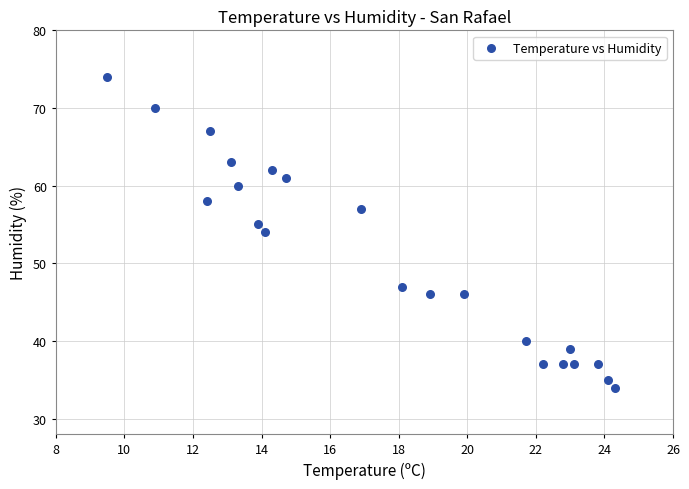

What is the range of Y values (max minus min)?

40